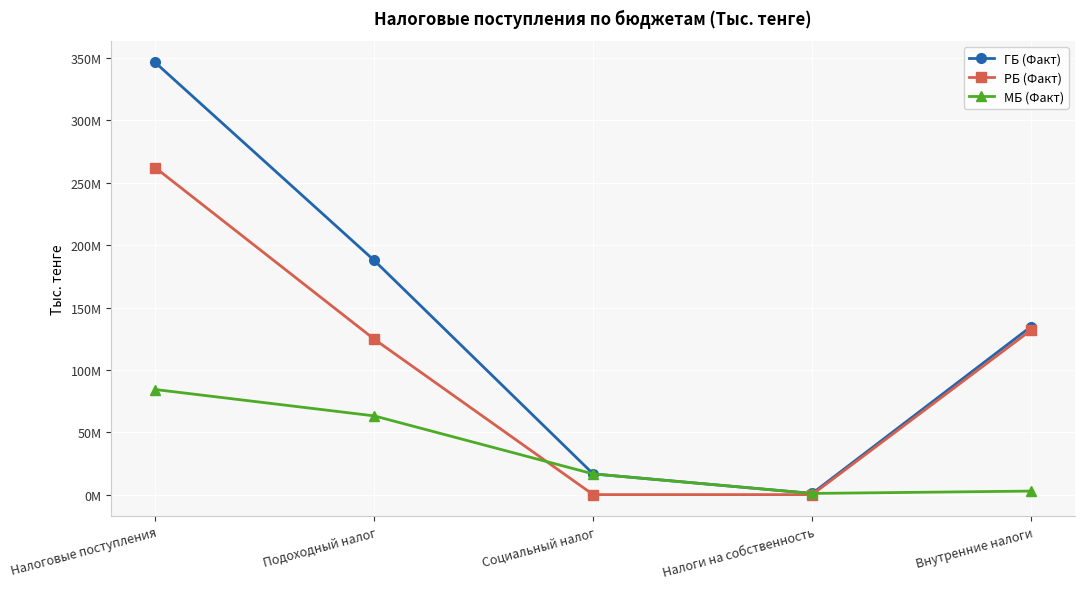

What are all the series names shown in the legend?

ГБ (Факт), РБ (Факт), МБ (Факт)